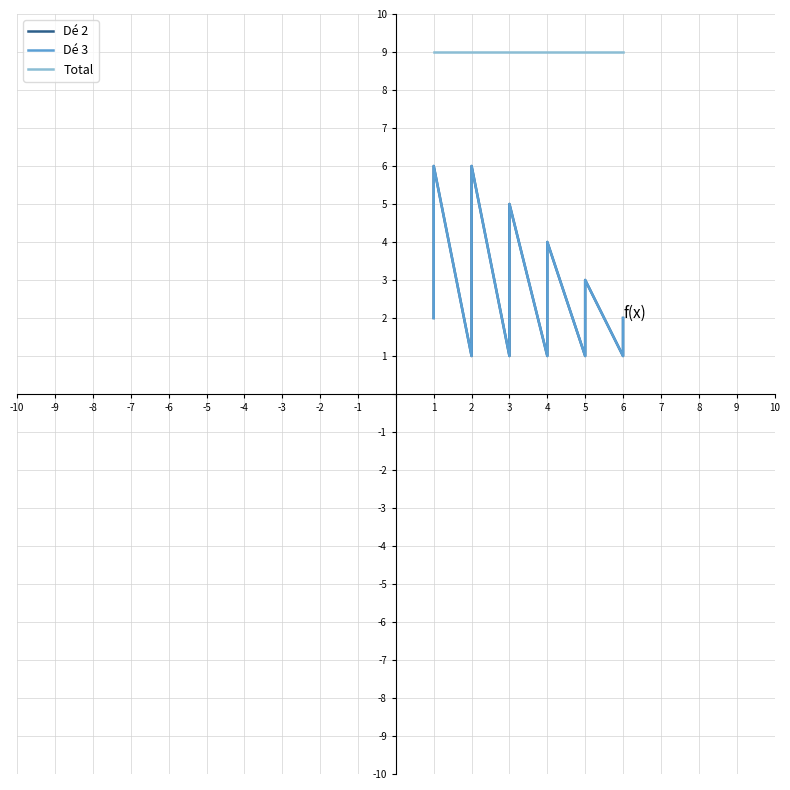

Which series has the largest total across all categories?

Total